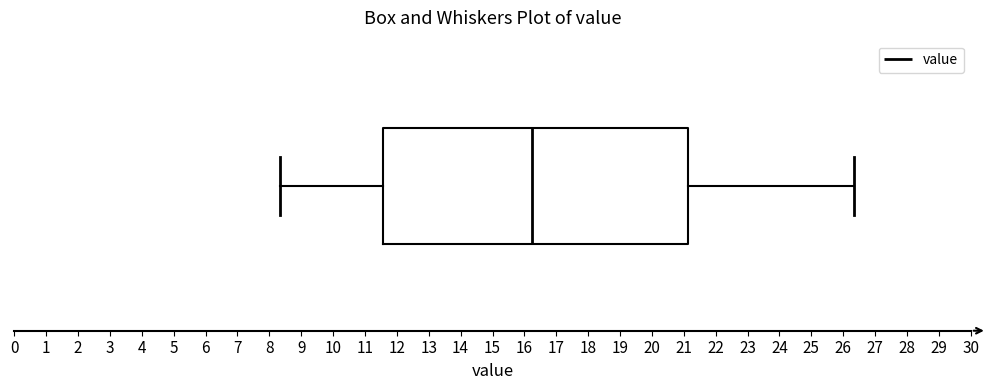

Transcribe this box plot: give where the median line is, the range the box spans, and where the two whiskers end, as read against the x-axis. The values are not printed on the chart, so give them approximately, as read against the axis.

median 16.2, box 11.6 to 21.1, whiskers 8.3 to 26.4